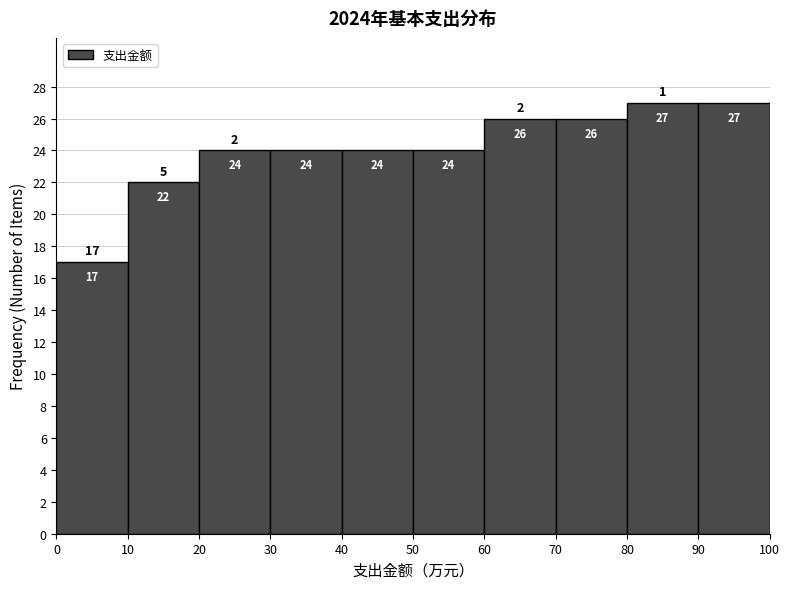

Reading left to right, list every bar in this chart as the range it spans on the x-axis followed by its height.

0 to 10: 17
10 to 20: 22
20 to 30: 24
30 to 40: 24
40 to 50: 24
50 to 60: 24
60 to 70: 26
70 to 80: 26
80 to 90: 27
90 to 100: 27